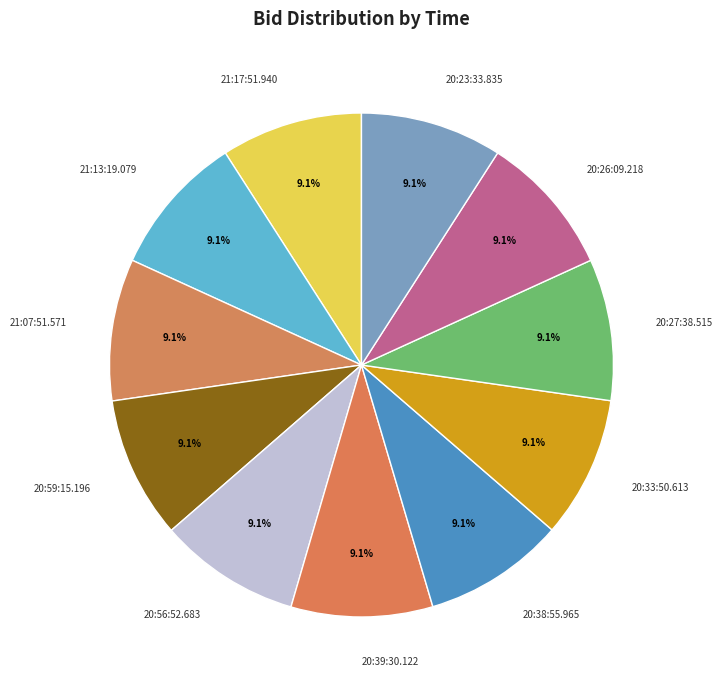

Does 20:56:52.683 represent more than half of the total?

No